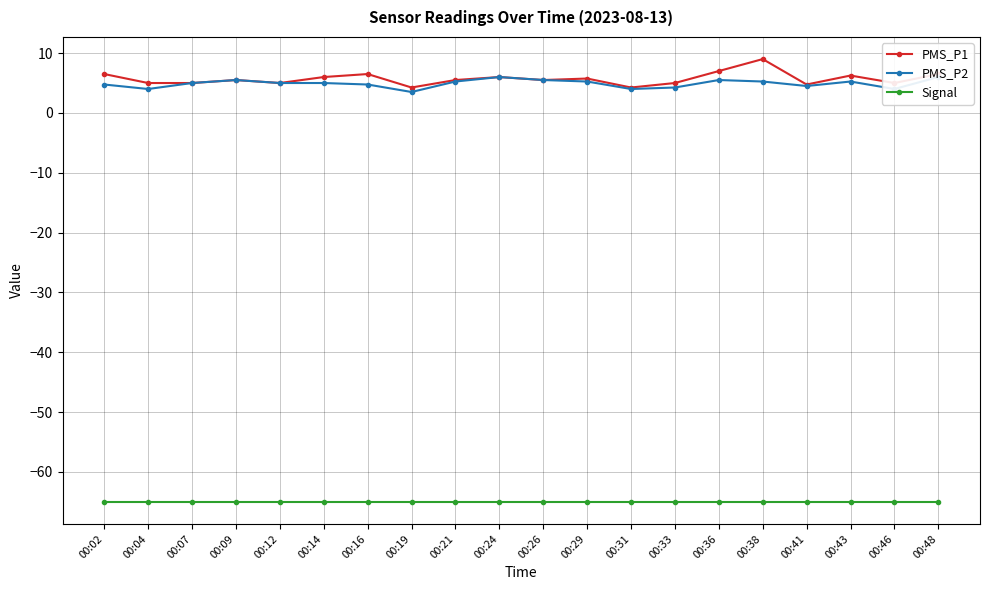

Which series has the largest range (max minus min)?

PMS_P1